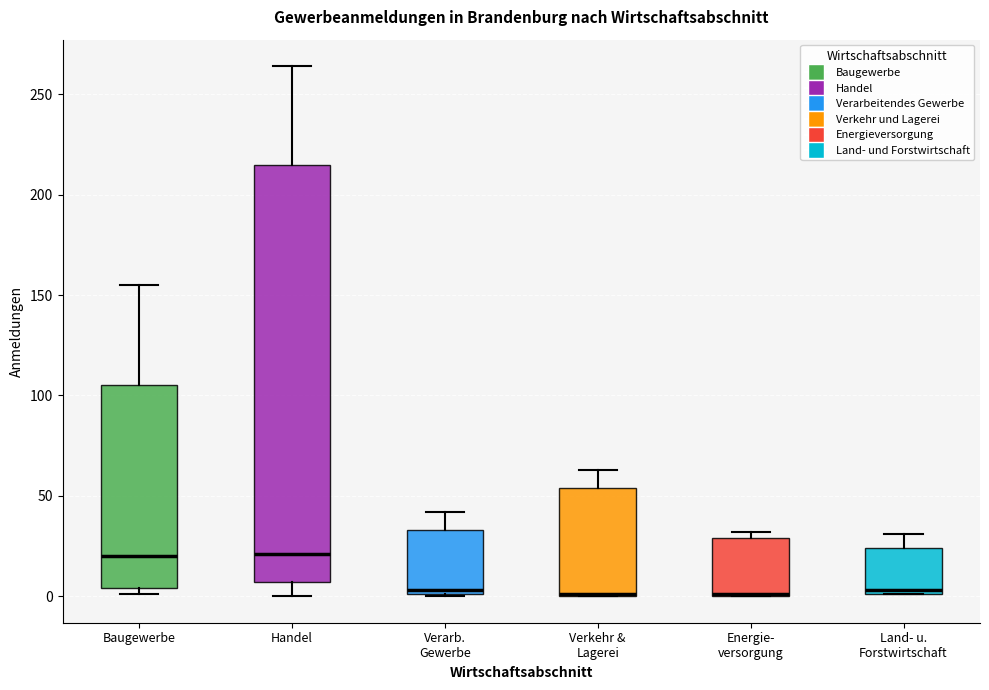

Reading left to right, transcribe this box plot: for each box, give where its median line is, the range the box spans, and where its two whiskers end, as read against the y-axis. The values are not printed on the chart, so give them approximately, as read against the axis.

Baugewerbe: median 20, box 5 to 105, whiskers 0 to 155
Handel: median 20, box 5 to 215, whiskers 0 to 265
Verarb. Gewerbe: median 5, box 0 to 35, whiskers 0 to 40
Verkehr & Lagerei: median 0 (drawn on the box's lower edge), box 0 to 55, whiskers 0 to 65
Energie- versorgung: median 0 (drawn on the box's lower edge), box 0 to 30, whiskers 0 to 30 (just above the box's upper edge)
Land- u. Forstwirtschaft: median 5, box 0 to 25, whiskers 0 to 30